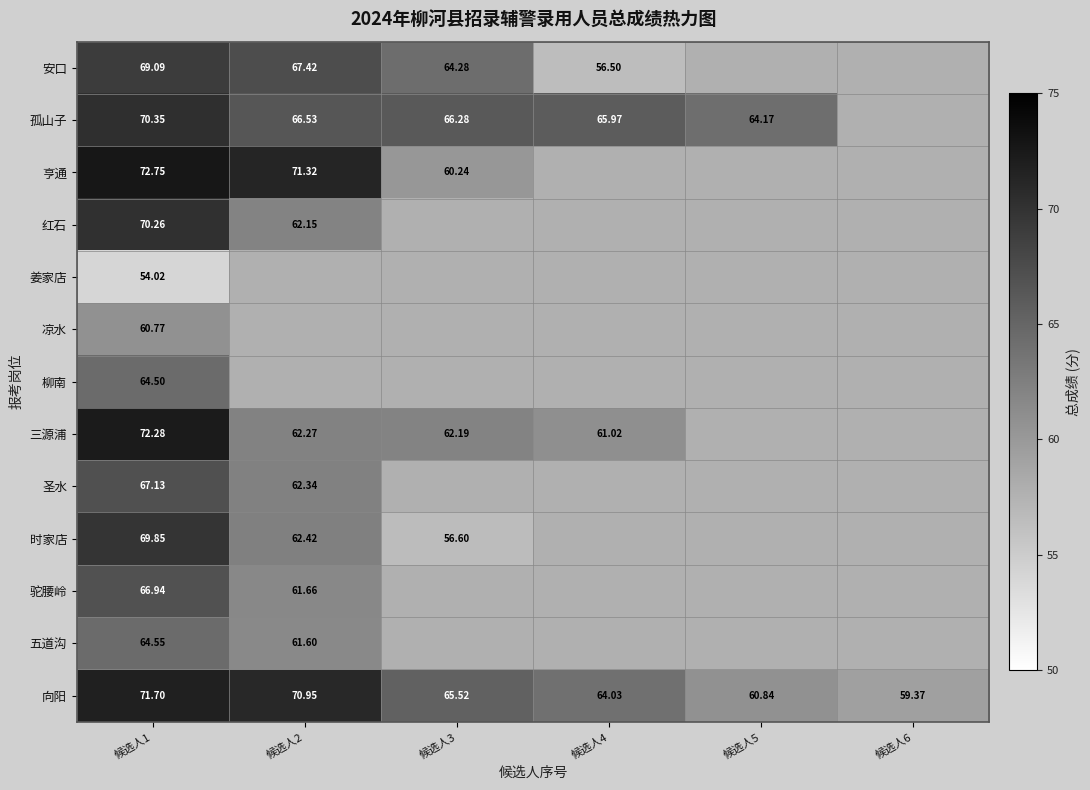

Where does the 安口 series first go above 64?

候选人1